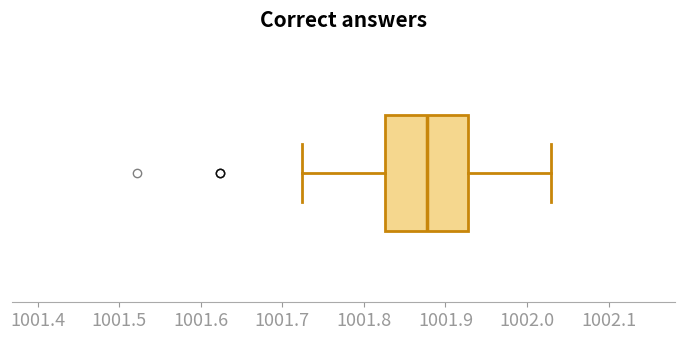

Read this box plot against the x-axis: the position of the median line, the range covered by the box, and the ends of both whiskers. The values are not printed on the chart, so give them approximately, as read against the axis.

median 1001.88, box 1001.83 to 1001.93, whiskers 1001.72 to 1002.03